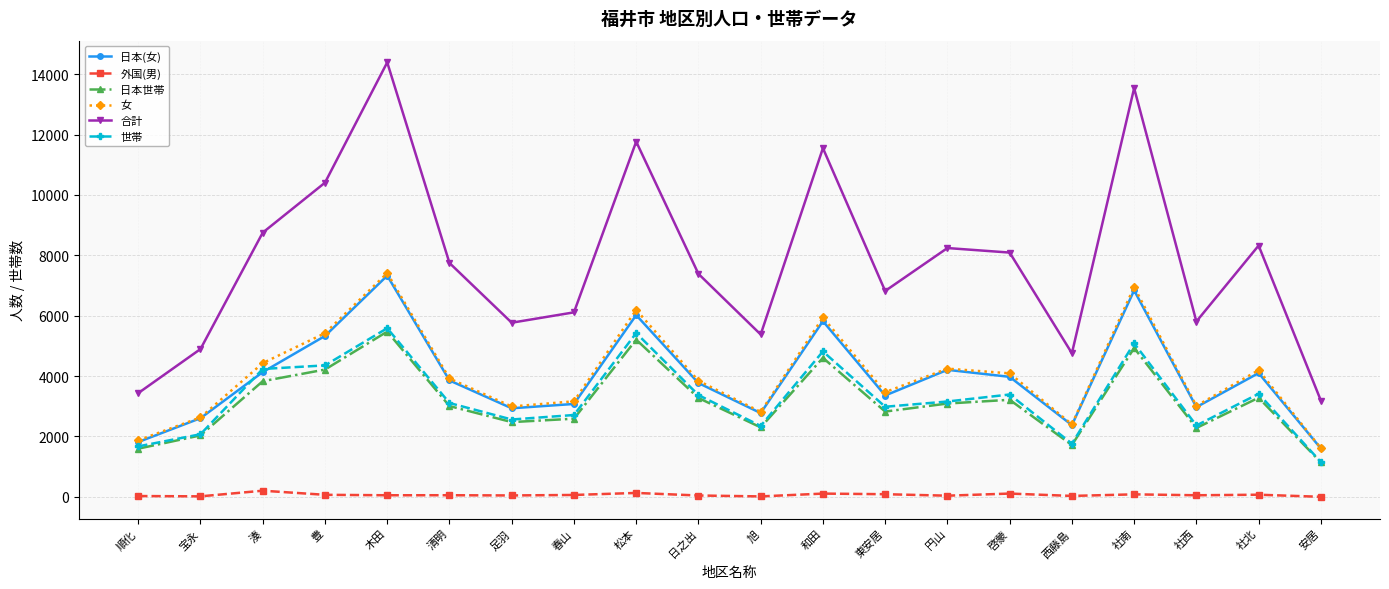

What is the greatest value displayed?

14390